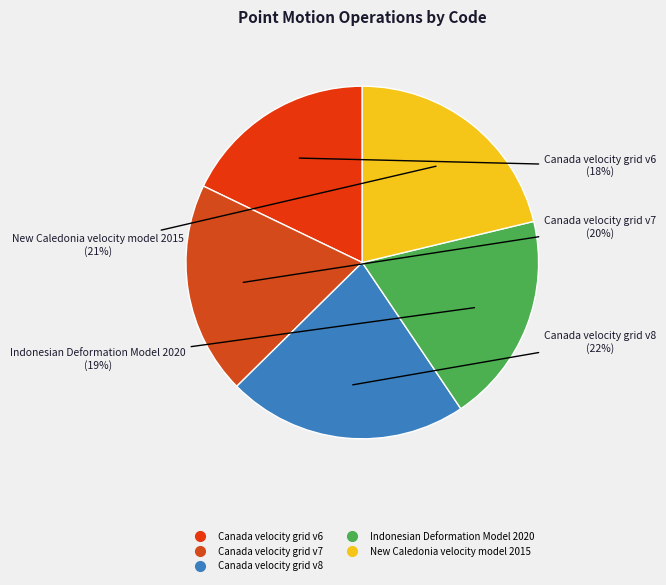

To the nearest percent, what percentage of the pie is Canada velocity grid v7?

20%